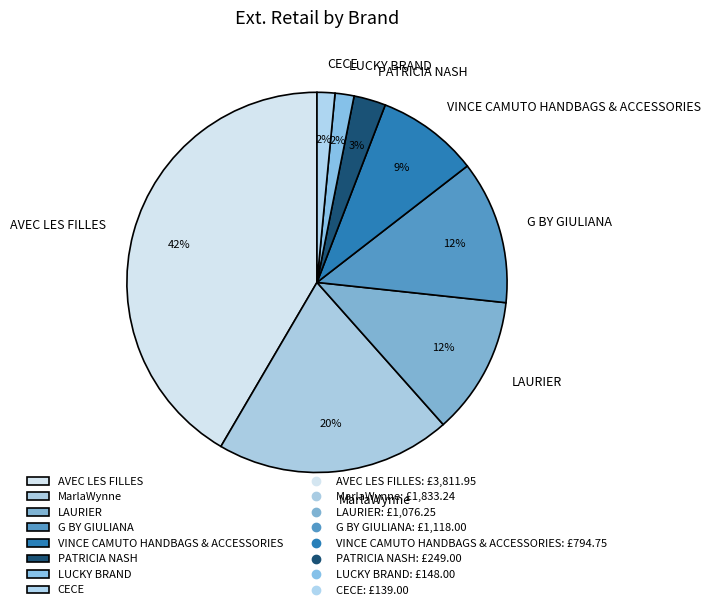

What is the largest slice in the pie chart?

AVEC LES FILLES